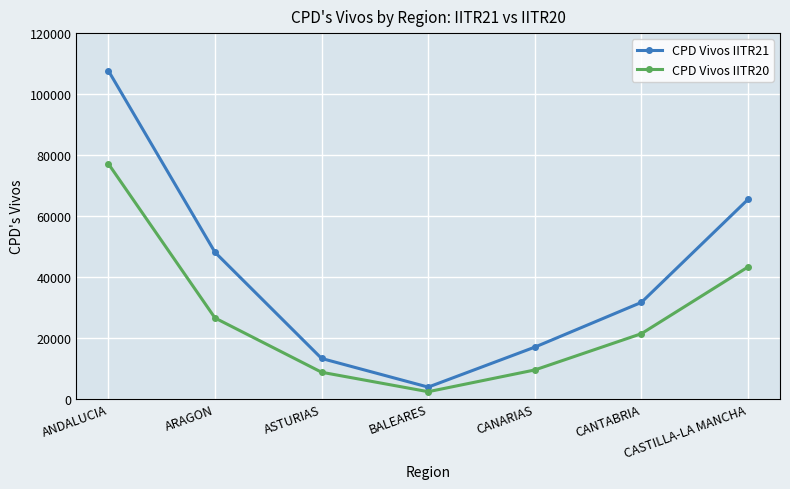

At which label does CPD Vivos IITR20 reach its minimum?

BALEARES